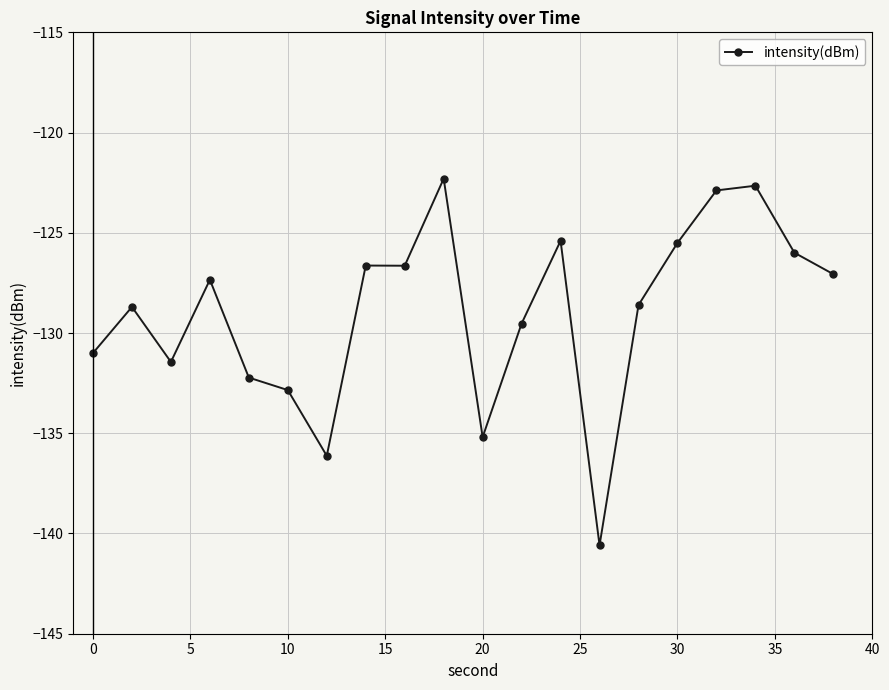

What is the greatest value displayed?

-122.3